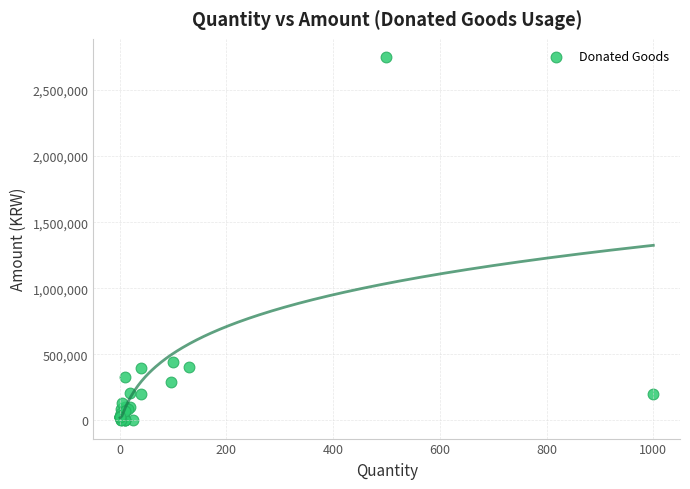

What Y value in the scatter plot is closest to 1375005?

444400